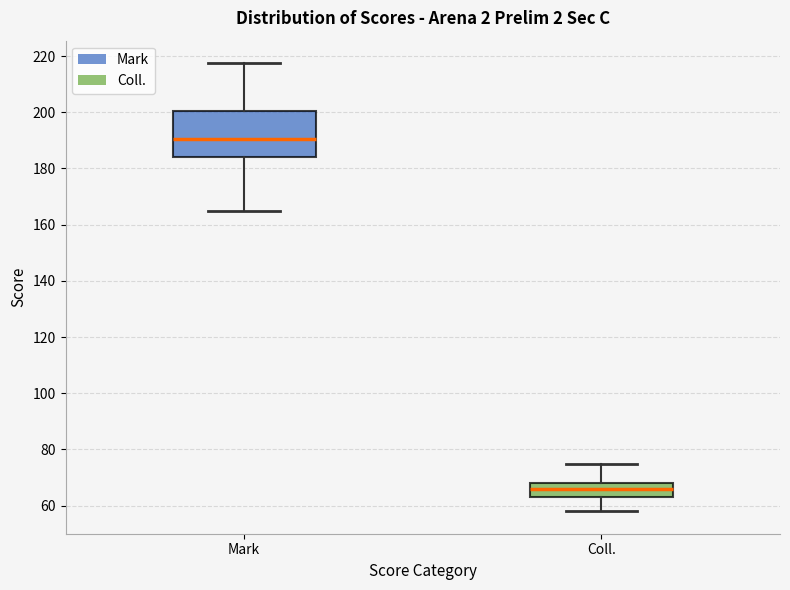

Where is the upper edge of the box for Mark on the y-axis? The values are not printed on the chart, so give them approximately, as read against the axis.

200